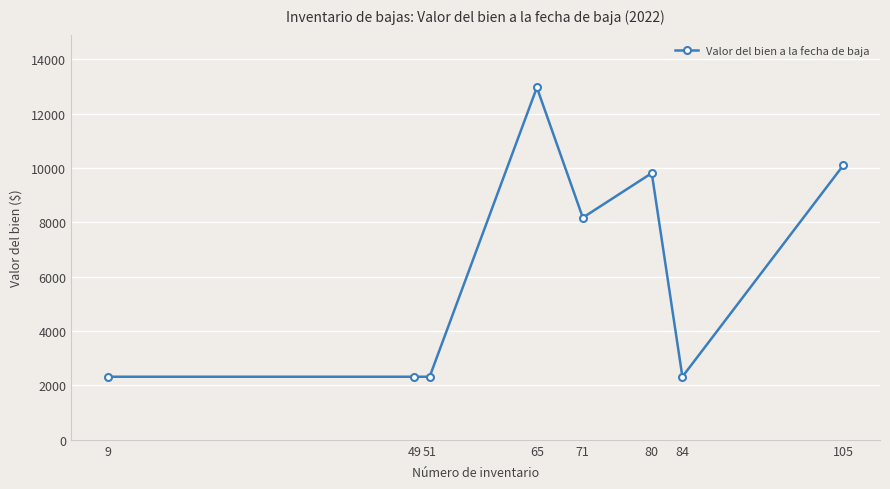

Between 49 and 80, which is larger?

80